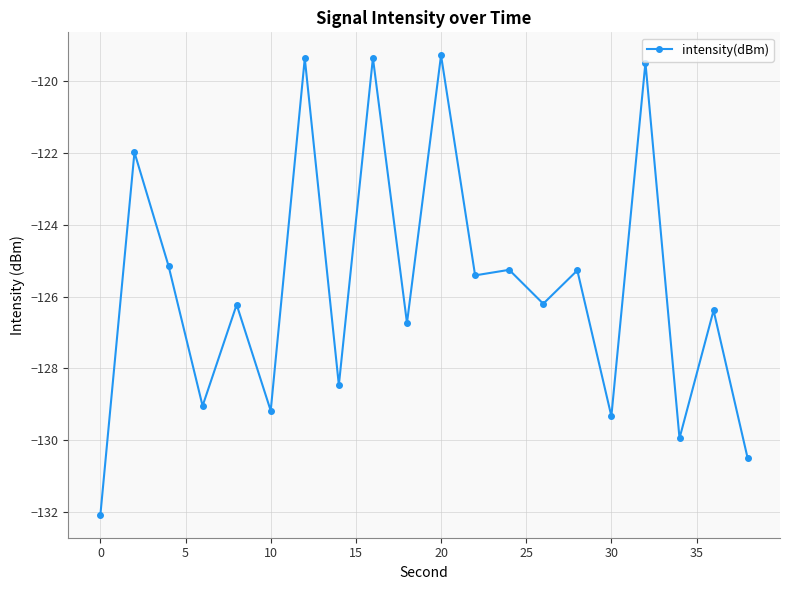

What is the smallest value displayed?

-132.1